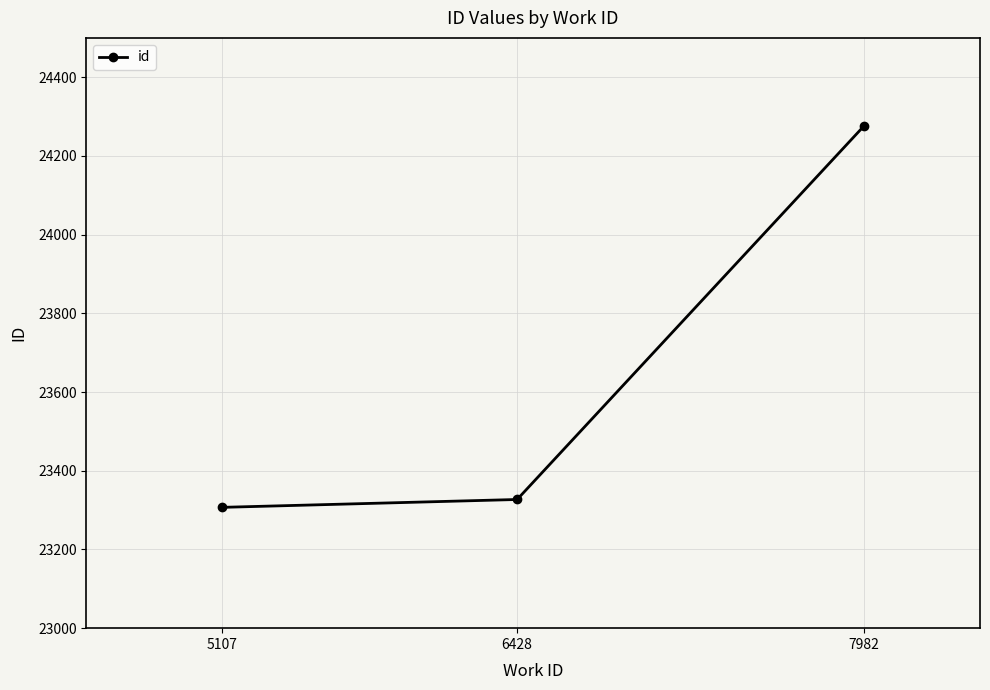

Reading right to left, extract all data points from this chart.

7982=24277	6428=23327	5107=23307